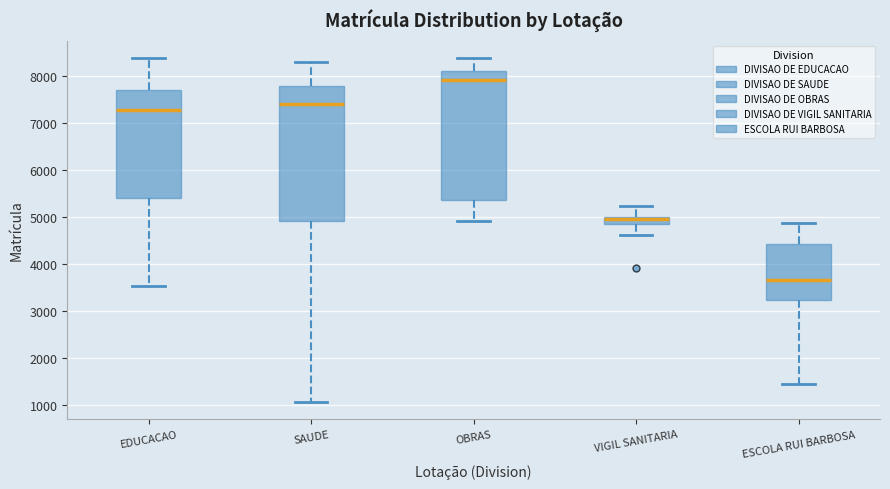

Where is the upper edge of the box for OBRAS on the y-axis? The values are not printed on the chart, so give them approximately, as read against the axis.

8100